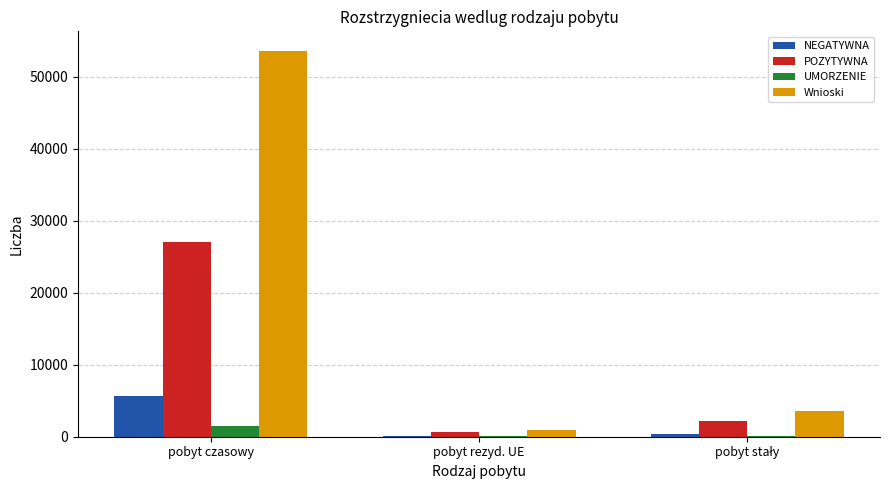

What is the sum of all NEGATYWNA values?

6192